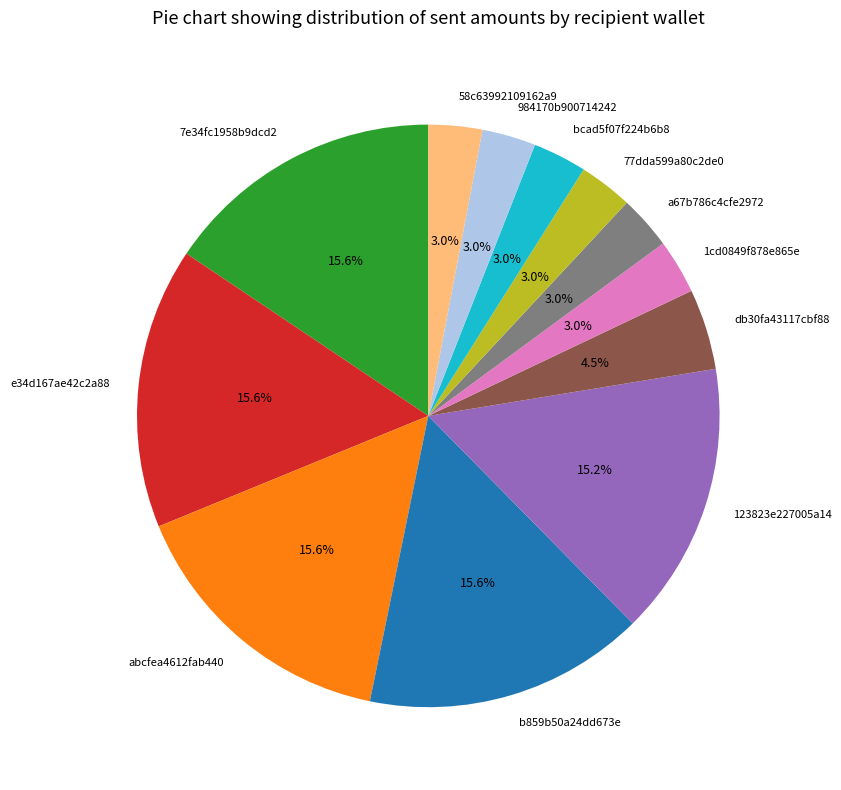

Is it true that 77dda599a80c2de0 is 9% of the pie?

False